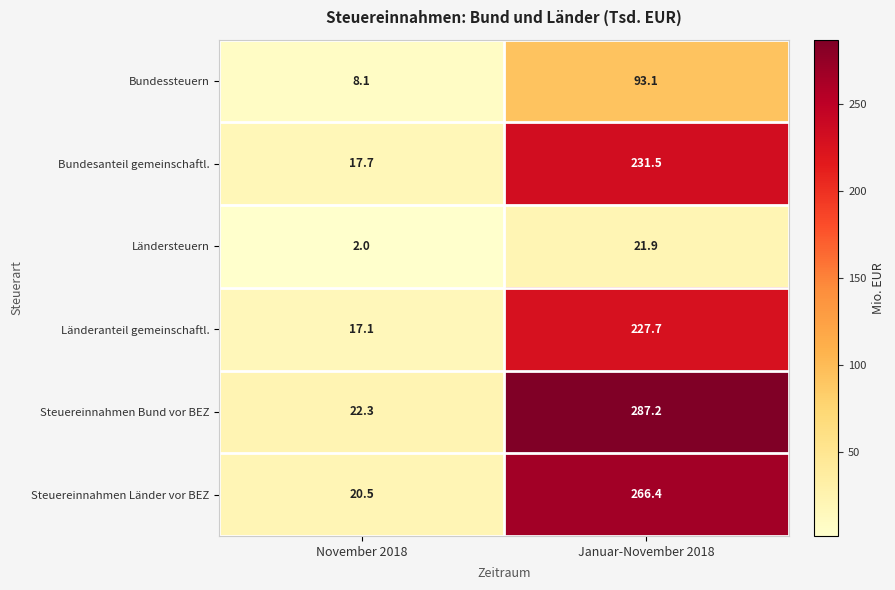

Which series has the largest range (max minus min)?

Steuereinnahmen Bund vor BEZ